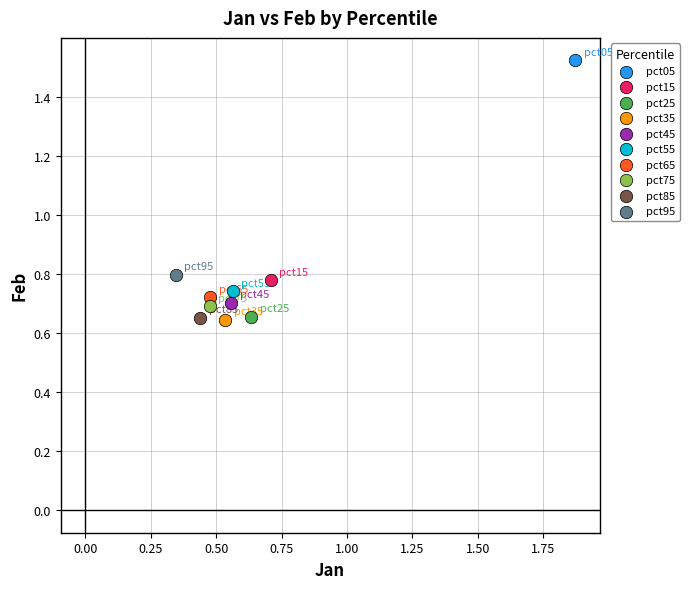

What are all the series names shown in the legend?

pct05, pct15, pct25, pct35, pct45, pct55, pct65, pct75, pct85, pct95